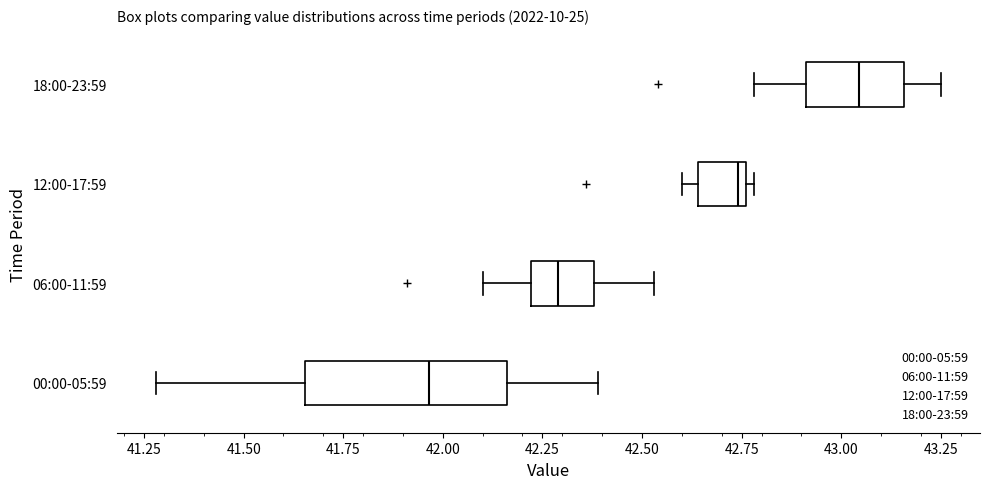

Comparing the boxes themselves (not the whiskers), which one is the widest?

00:00-05:59